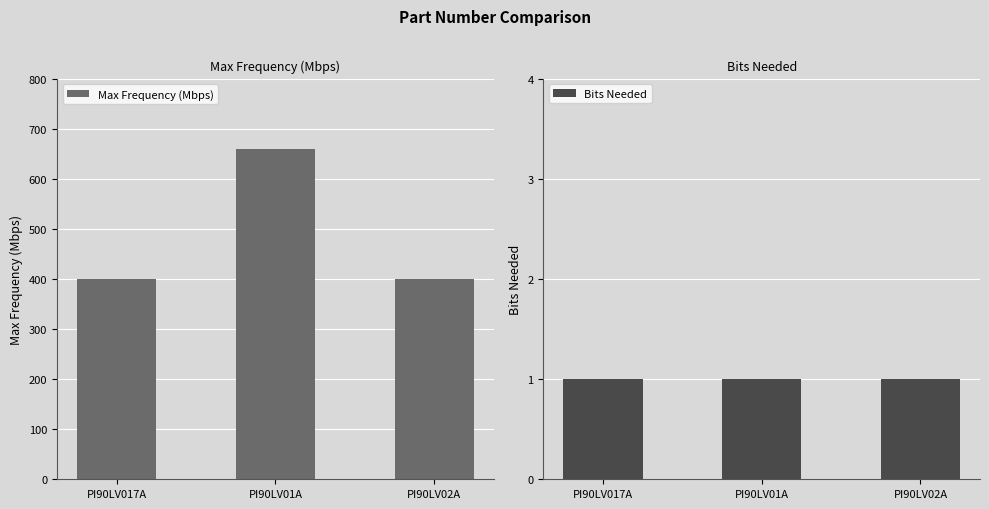

Is it true that Max Frequency (Mbps) equals 400 at PI90LV02A?

True